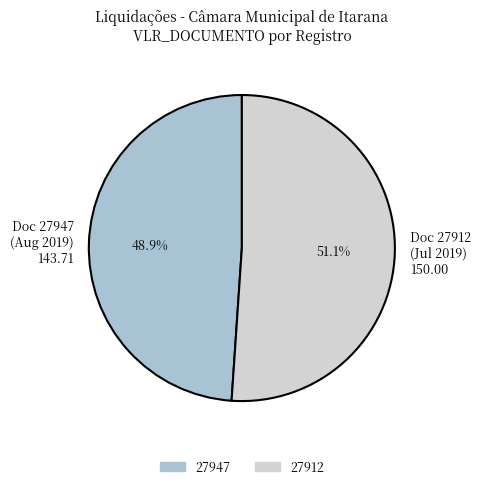

Which slice is the smallest?

27947